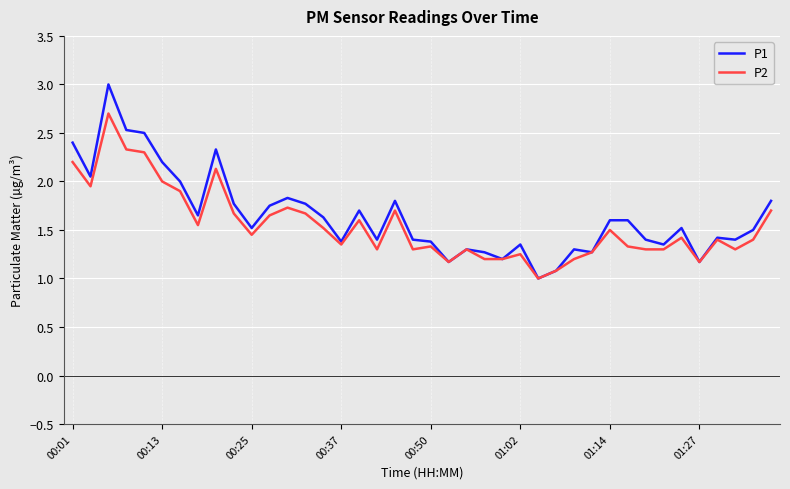

List the series in order of their peak value, lowest first.

P2, P1